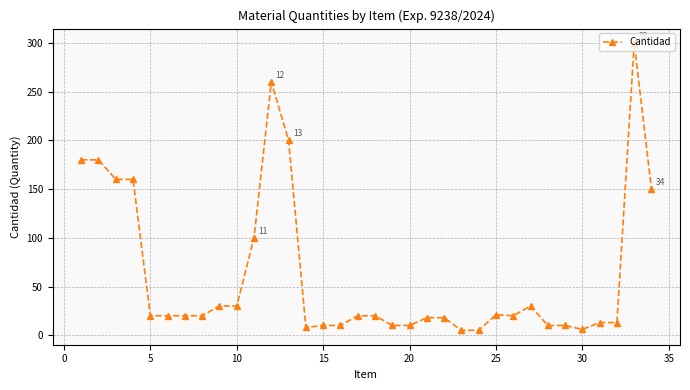

What is the maximum value shown in the chart?

300